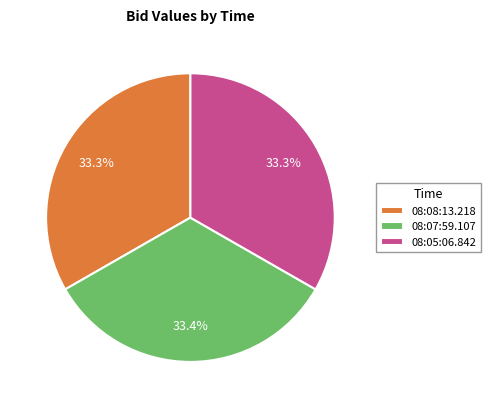

Does 08:08:13.218 account for over 50% of the chart?

No